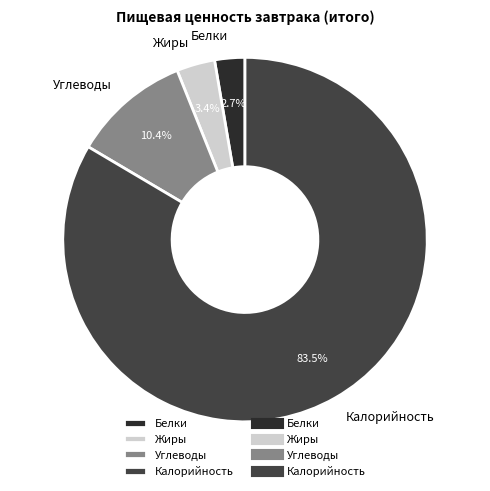

What portion of the pie excludes Углеводы?

89.6%